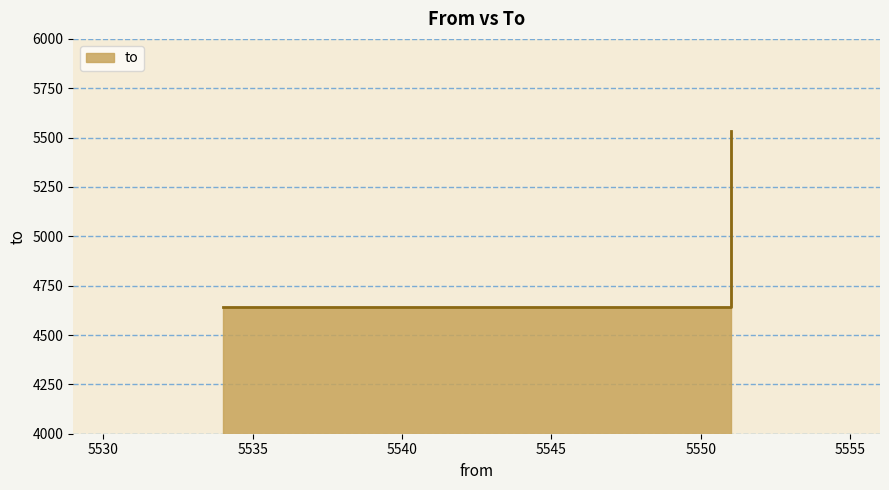

The chart shows a value of 5534 at 5551. True or false?

True